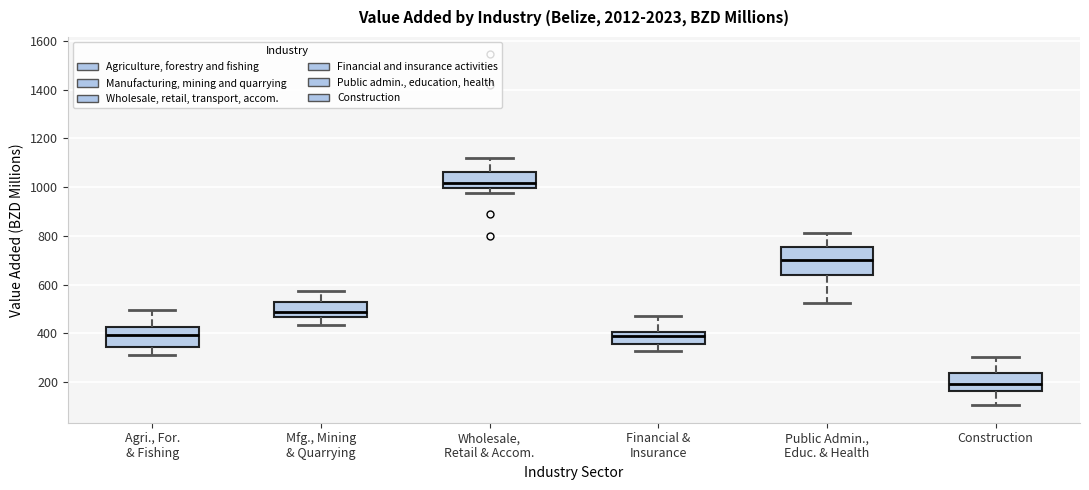

Which box's median line is the highest?

Wholesale, Retail & Accom.